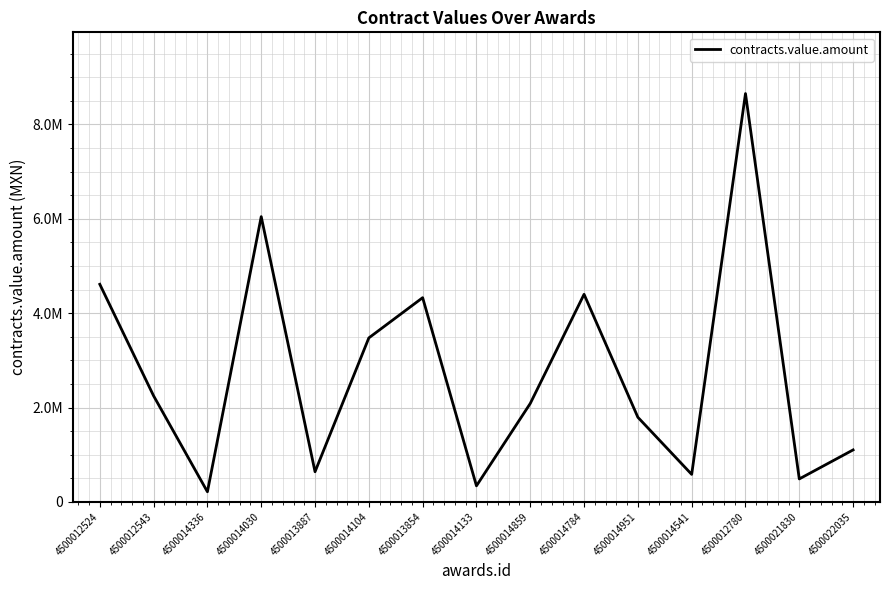

True or false: there are more than 1 points higher than both neighbors.

True